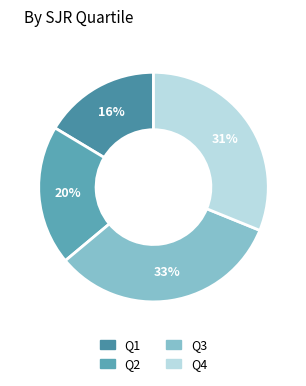

To the nearest percent, what portion does Q1 represent?

16%